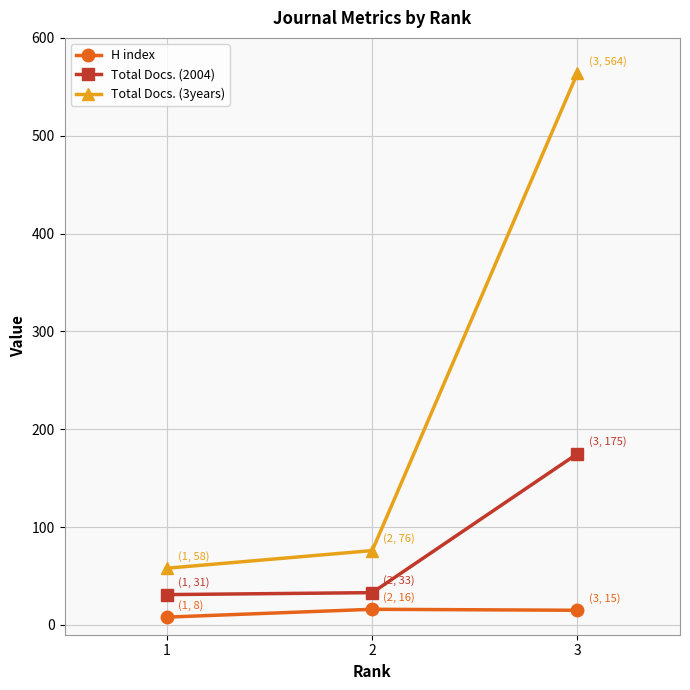

What is the greatest value displayed?

564